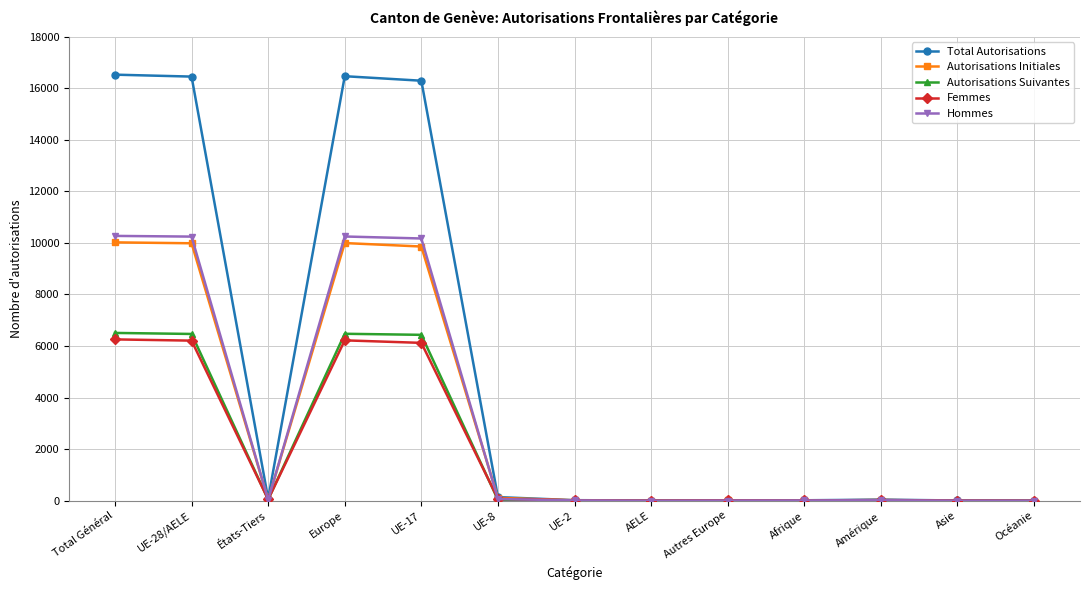

Which series has the widest spread of values?

Total Autorisations